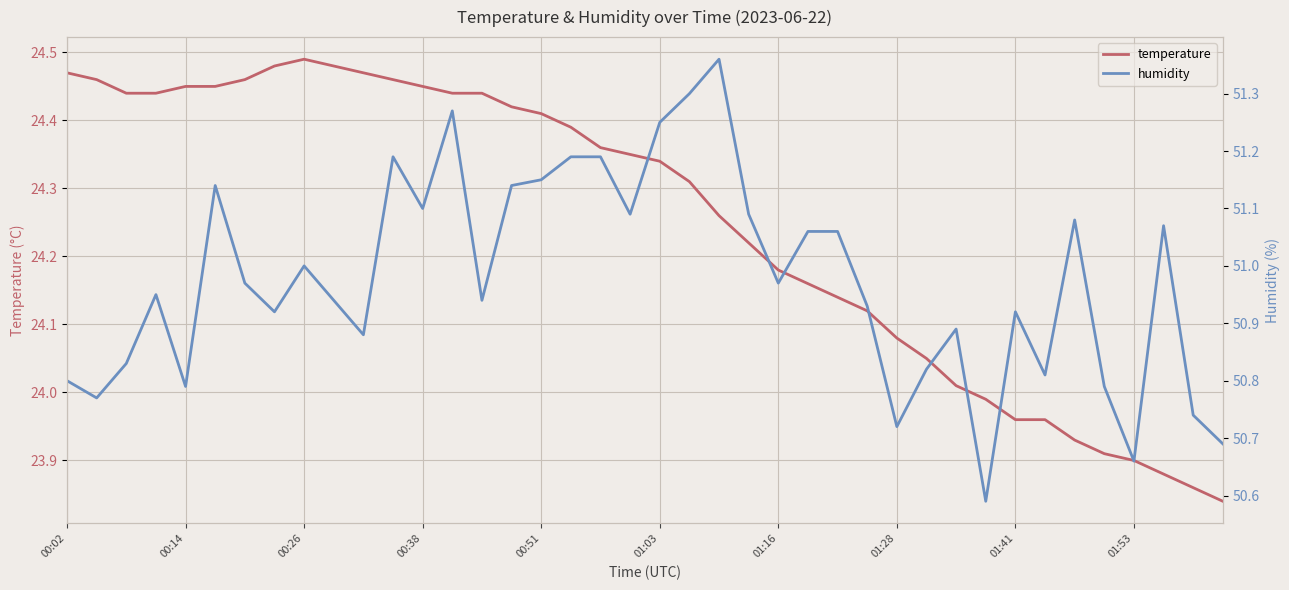

Where does the temperature series first go above 24?

00:02